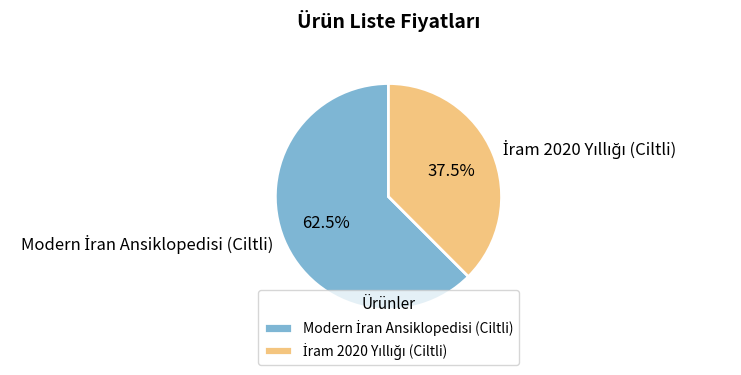

Is there a majority slice in this chart?

Yes